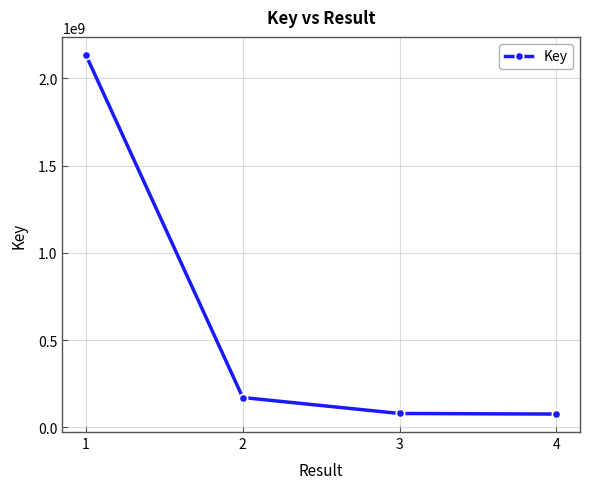

Approximately how many times larger is the value at 3 compared to 4?

1.0